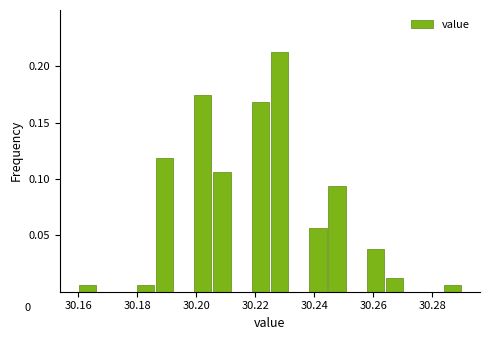

Around what value on the x-axis is the tallest bar? Give the approximate position of its centre, as read against the axis.

30.228